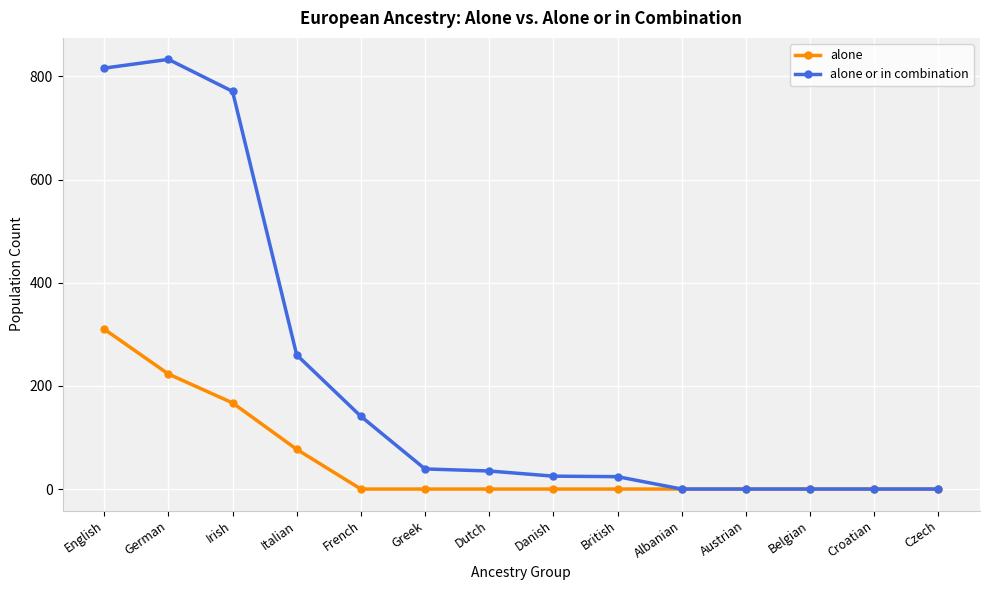

List the series in order of their overall mean, highest first.

alone or in combination, alone